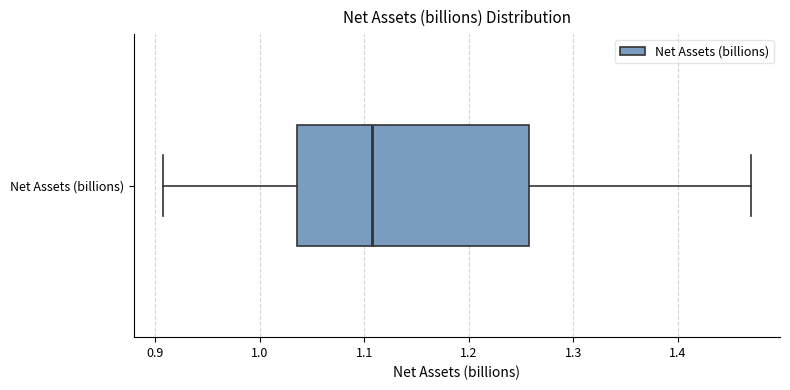

Transcribe this box plot: give where the median line is, the range the box spans, and where the two whiskers end, as read against the x-axis. The values are not printed on the chart, so give them approximately, as read against the axis.

median 1.11, box 1.04 to 1.26, whiskers 0.91 to 1.47